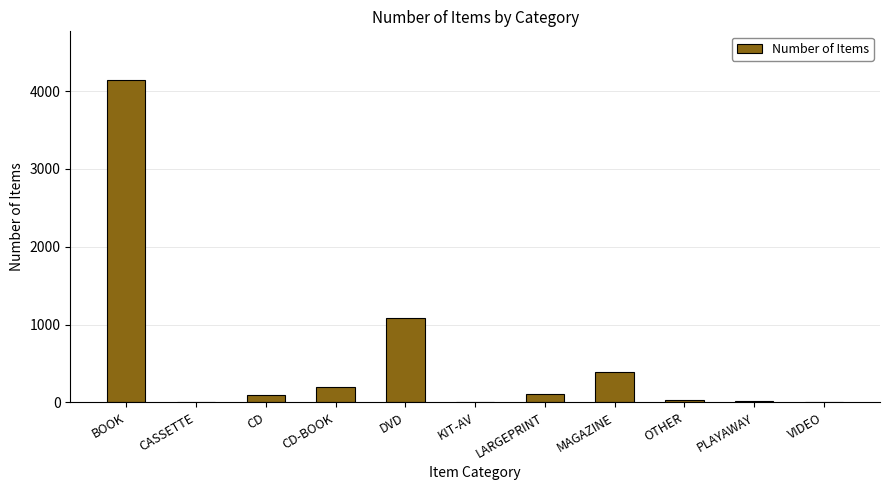

Where is the data nearest to the value 2074?

DVD